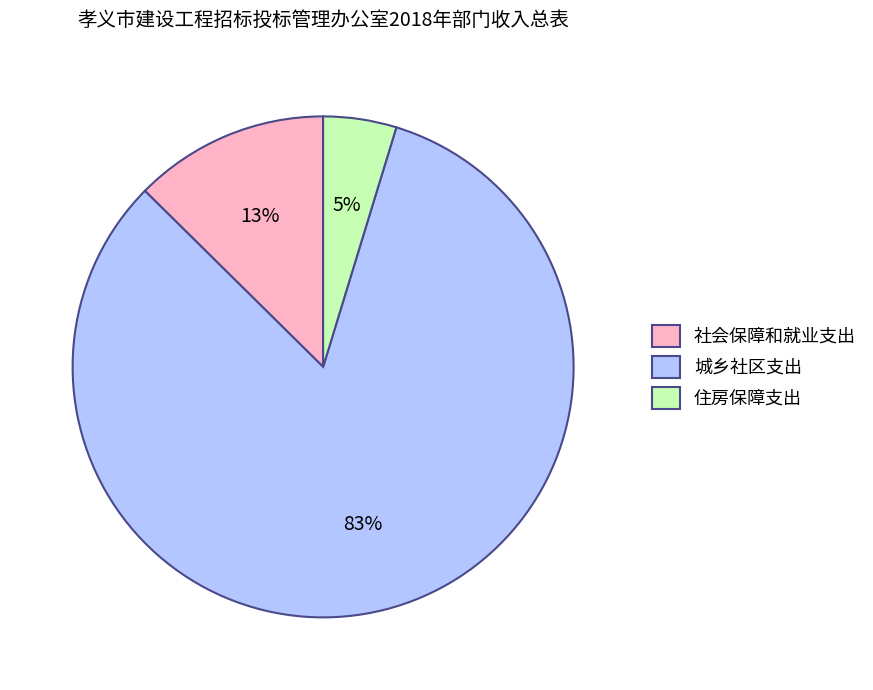

The 住房保障支出 slice represents 5% of the pie. True or false?

True